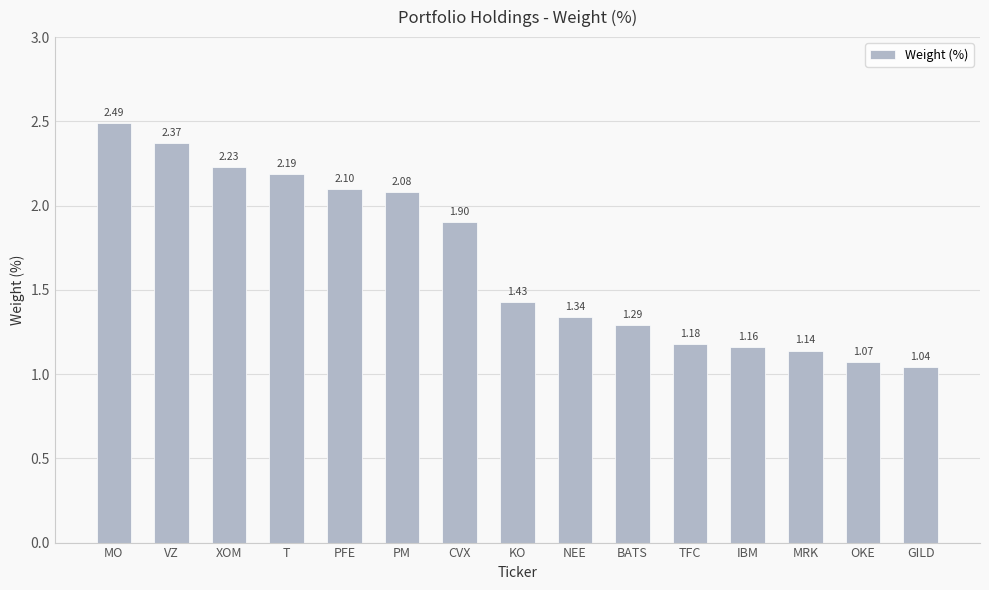

Which label corresponds to the smallest value in the chart?

GILD